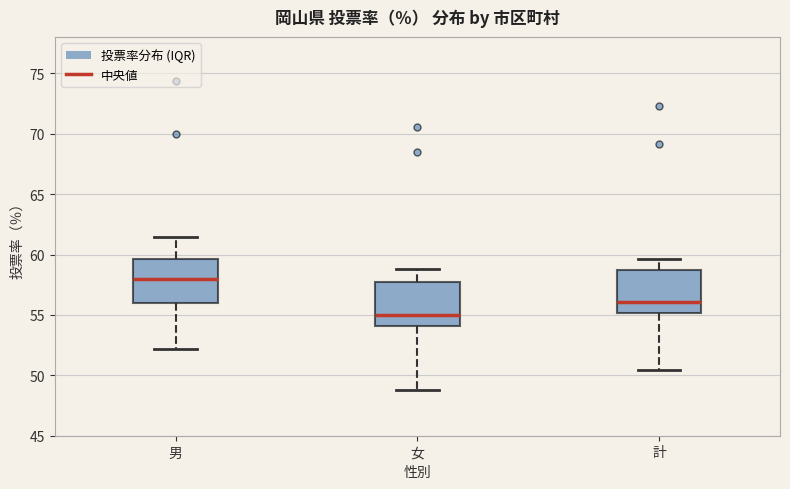

Which box's median line is the highest?

男